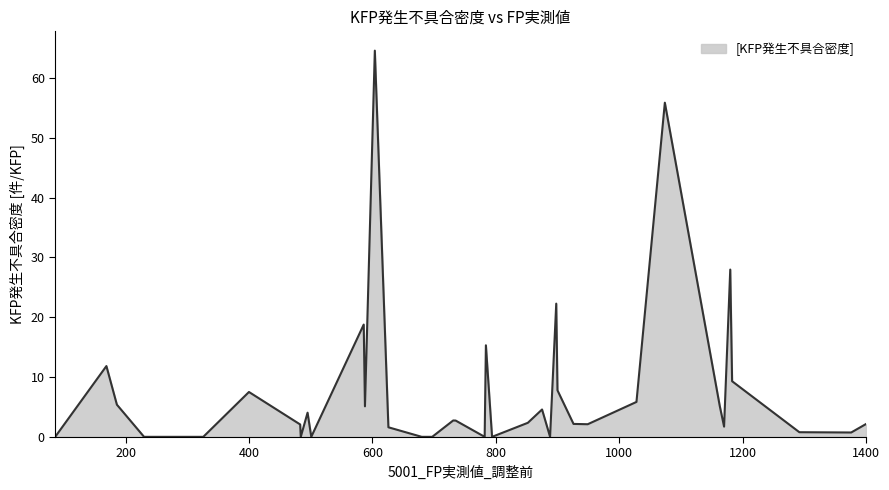

What is the difference between the maximum and minimum values?

64.6